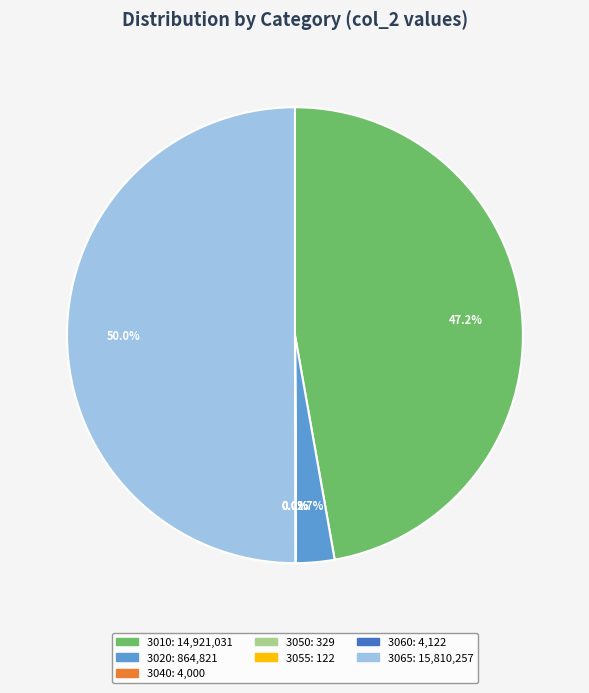

To the nearest percent, what is the difference between the largest and smallest slice percentages?

50%